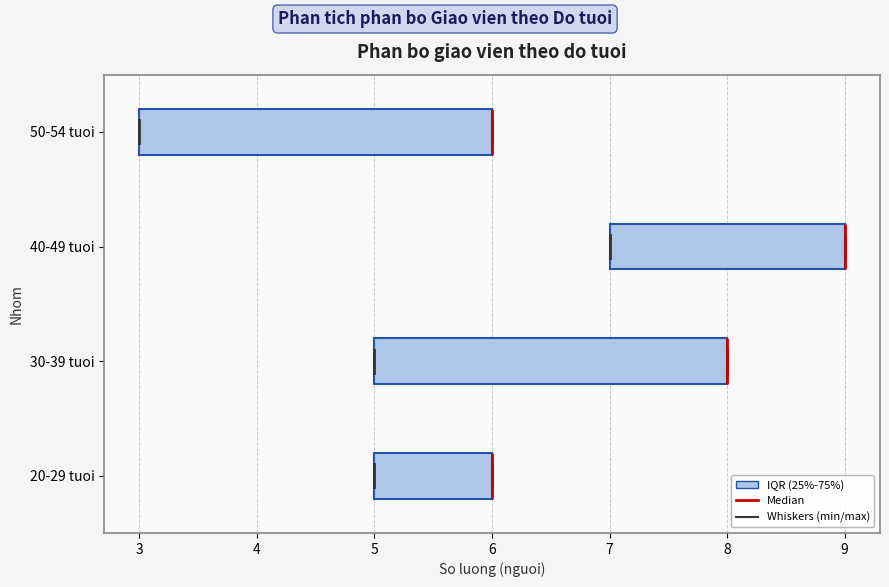

Where is the right edge of the box for 30-39 tuoi on the x-axis? The values are not printed on the chart, so give them approximately, as read against the axis.

8